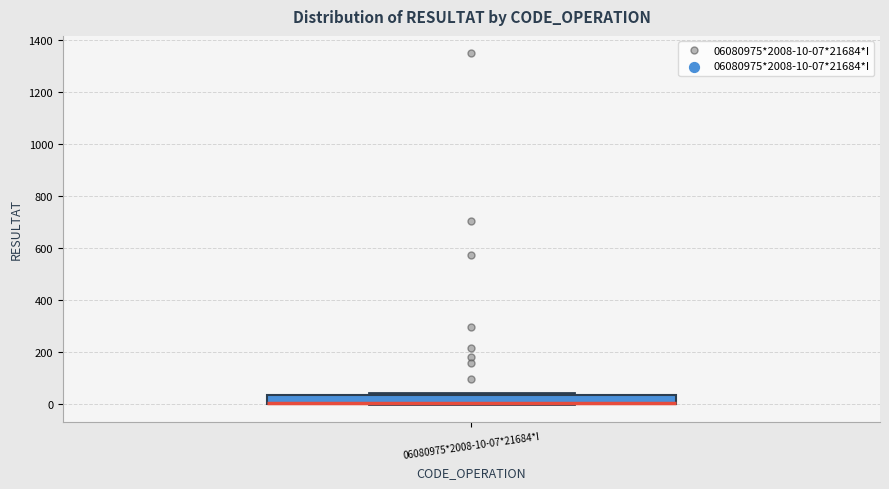

Read this box plot against the y-axis: the position of the median line, the range covered by the box, and the ends of both whiskers. The values are not printed on the chart, so give them approximately, as read against the axis.

median 0 (drawn on the box's lower edge), box 0 to 40, whiskers 0 to 40